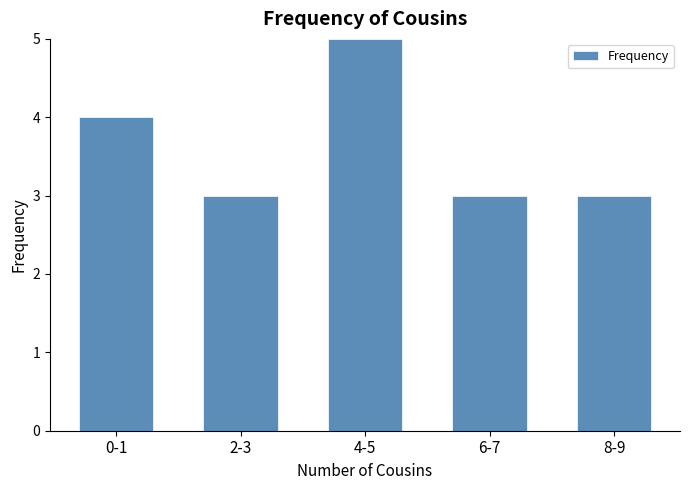

Reading left to right, extract all data points from this chart.

4	3	5	3	3